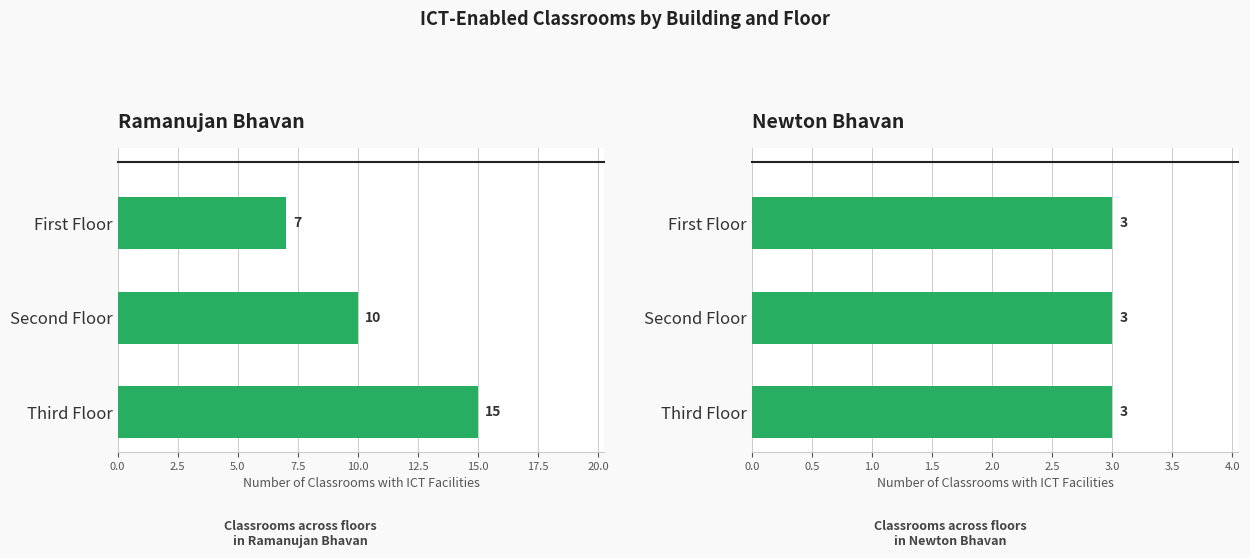

Are the bars grouped side by side (vs. stacked)?

Yes